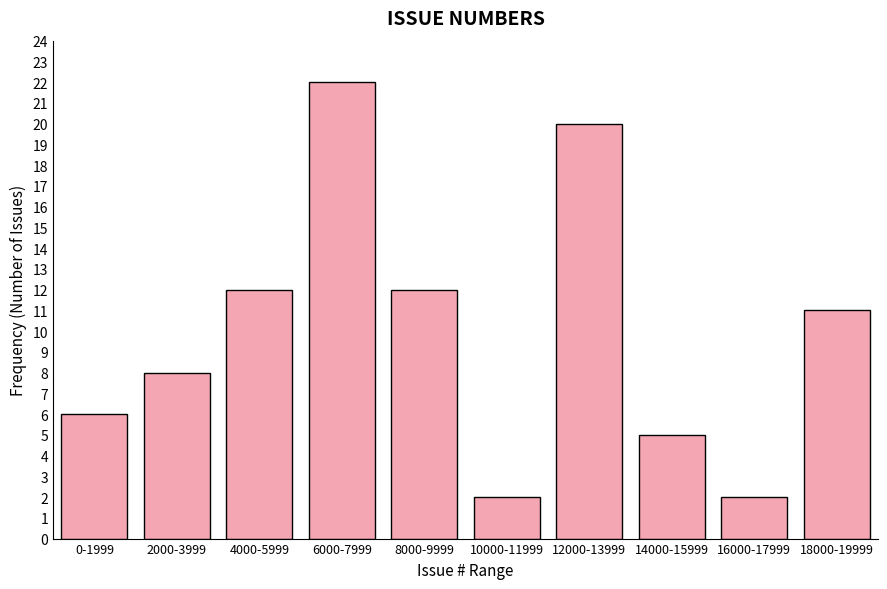

Reading left to right, extract all data points from this chart.

0-1999=6	2000-3999=8	4000-5999=12	6000-7999=22	8000-9999=12	10000-11999=2	12000-13999=20	14000-15999=5	16000-17999=2	18000-19999=11